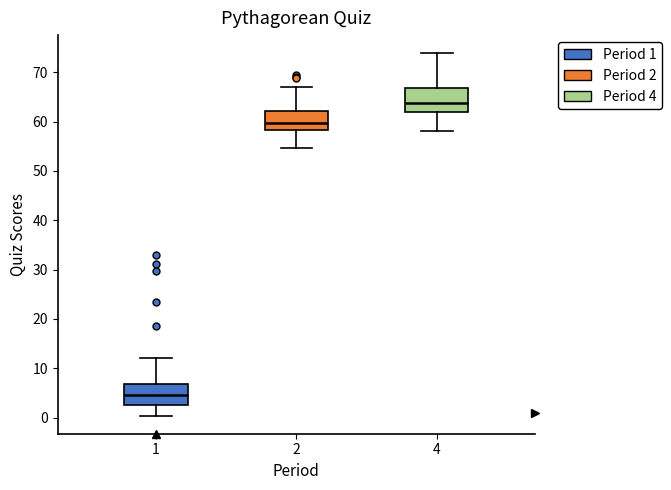

Reading left to right, read every box against the y-axis: the position of its median line, the range the box covers, and the ends of its whiskers. The values are not printed on the chart, so give them approximately, as read against the axis.

1: median 5, box 3 to 7, whiskers 0 to 12
2: median 60, box 58 to 62, whiskers 55 to 67
4: median 64, box 62 to 67, whiskers 58 to 74